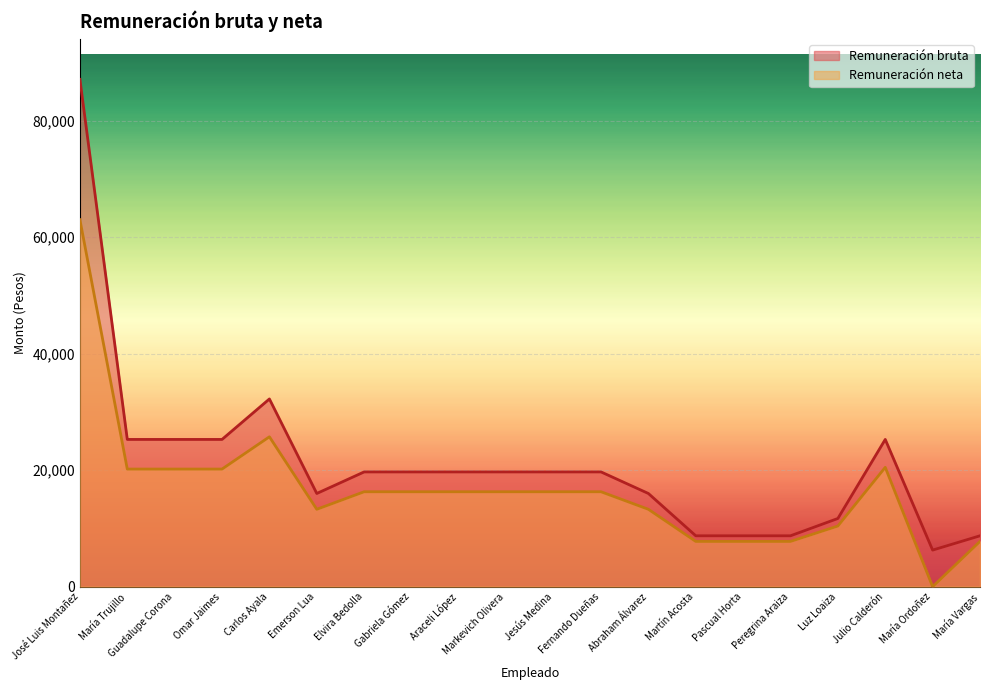

Reading left to right, what are all the values shown in this chart?

Remuneración bruta: 87107.5	25282.9	25282.9	25282.9	32232.5	16000.0	19704.0	19704.0	19704.0	19704.0	19704.0	19704.0	16000.0	8736.0	8736.0	8736.0	11710.7	25282.9	6280.1	8736.0
Remuneración neta: 63009.7	20193.3	20193.3	20193.3	25736.2	13287.8	16299.7	16299.7	16299.7	16299.7	16299.7	16299.7	13287.8	7771.3	7771.3	7771.3	10416.7	20489.1	0.0	7771.3